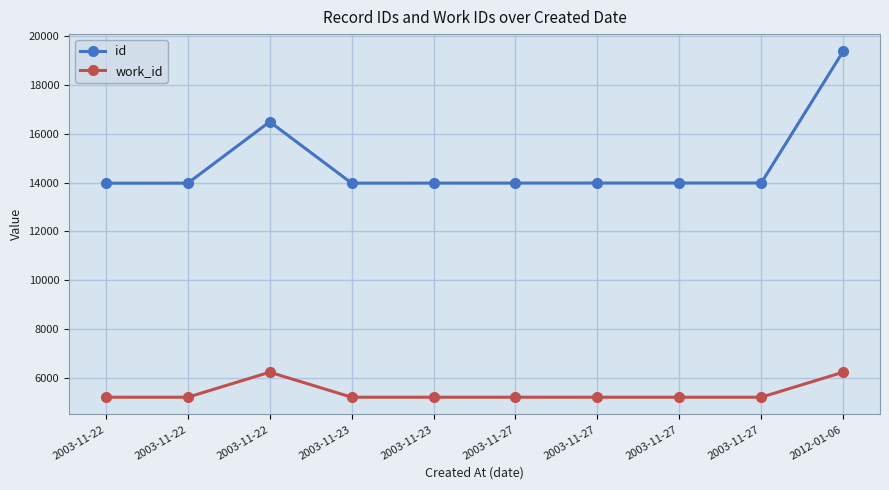

Does the chart display data point markers on the line(s)?

Yes